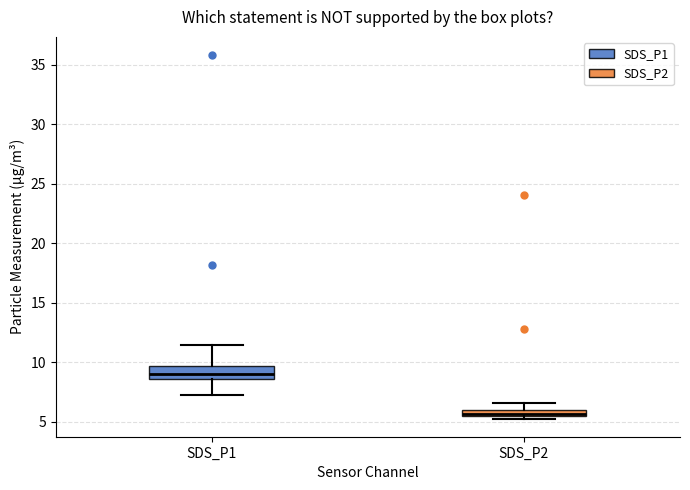

Where is the upper edge of the box for SDS_P1 on the y-axis? The values are not printed on the chart, so give them approximately, as read against the axis.

9.5